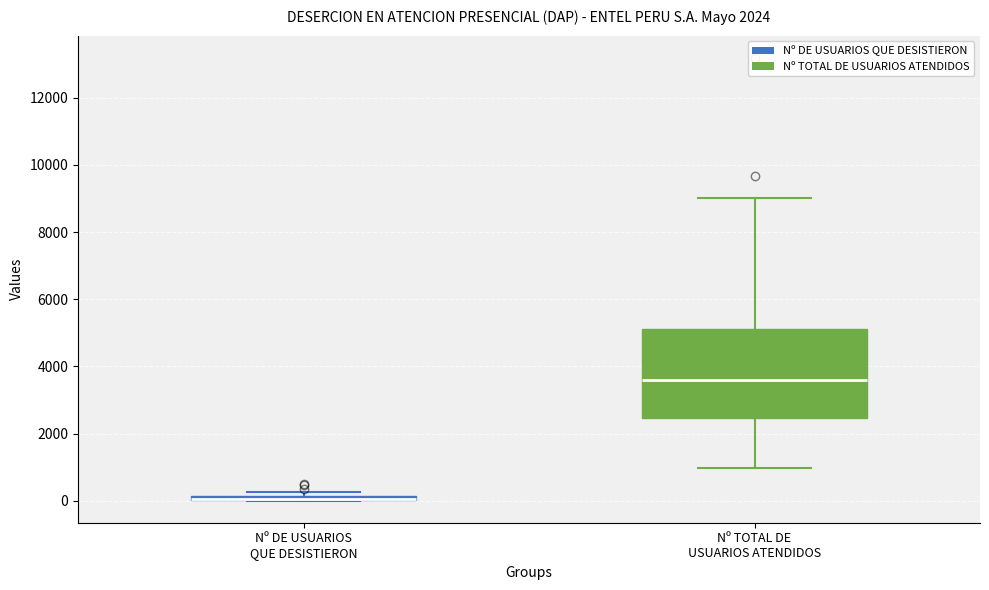

Where is the lower edge of the box for Nº DE USUARIOS QUE DESISTIERON on the y-axis? The values are not printed on the chart, so give them approximately, as read against the axis.

0